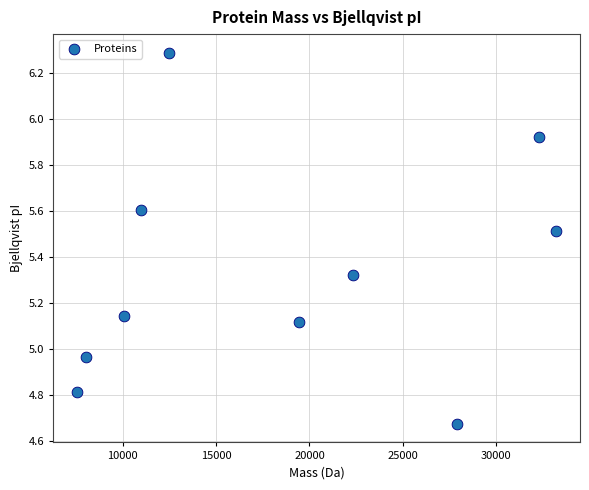

What is the average X value?

18427.4